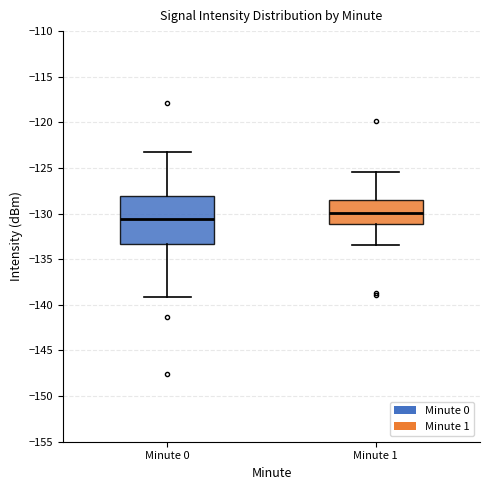

Reading left to right, read every box against the y-axis: the position of its median line, the range the box covers, and the ends of its whiskers. The values are not printed on the chart, so give them approximately, as read against the axis.

Minute 0: median -130.5, box -133.5 to -128.0, whiskers -139.0 to -123.5
Minute 1: median -130.0, box -131.0 to -128.5, whiskers -133.5 to -125.5